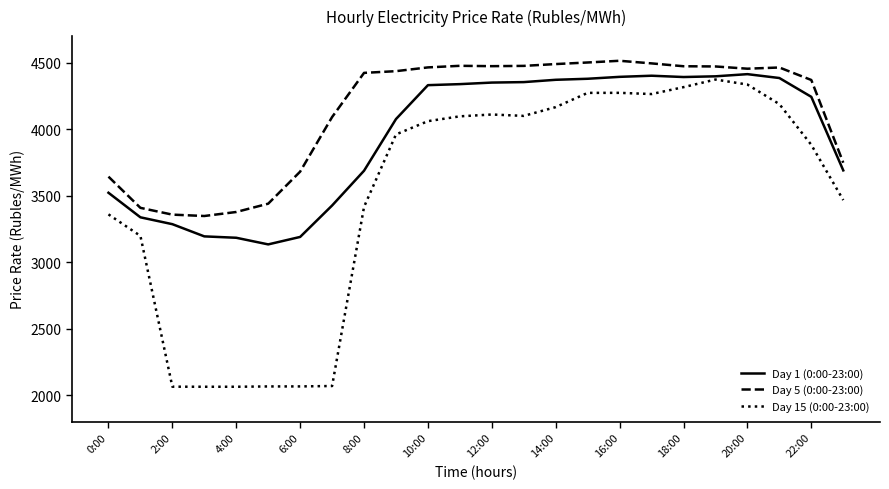

Which series has the widest spread of values?

Day 15 (0:00-23:00)